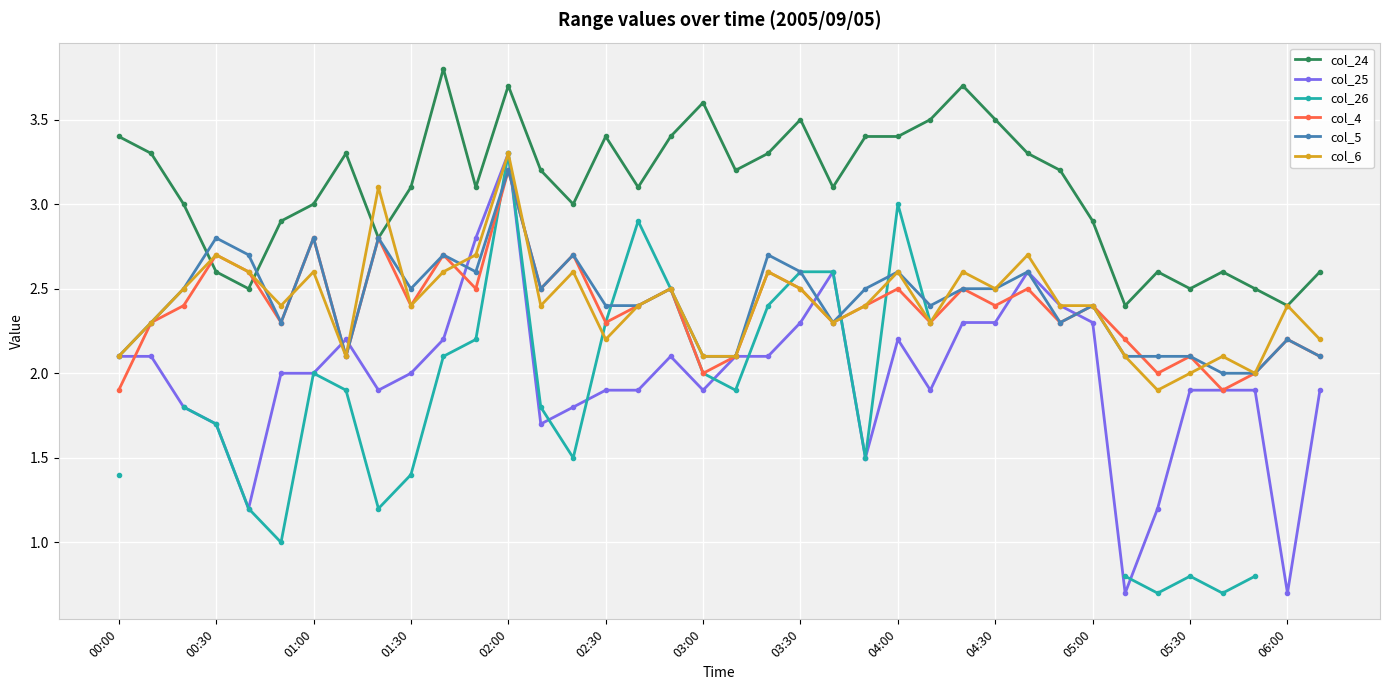

Is the value of col_25 at 01:30 greater than the value of col_5 at 01:30?

No